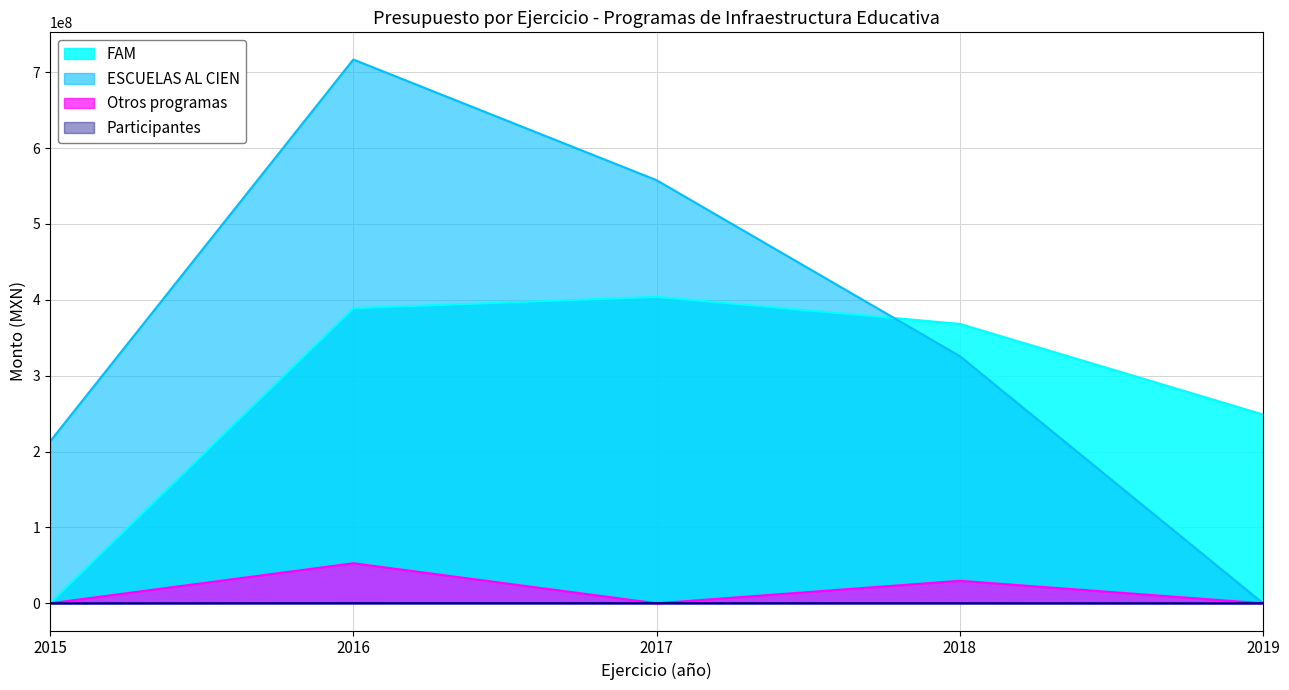

How many distinct data groups are displayed?

4